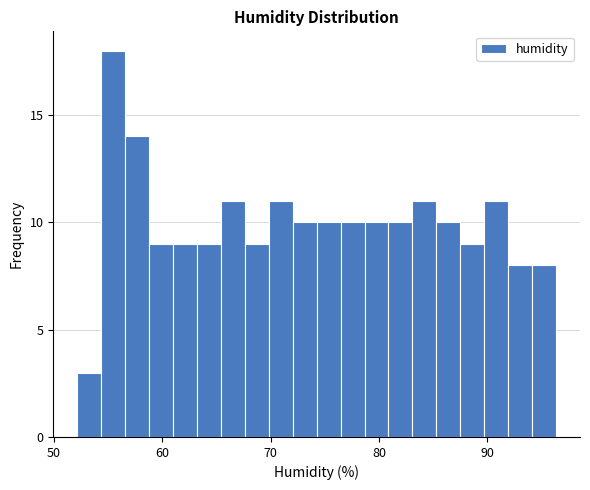

Around what value on the x-axis is the tallest bar? Give the approximate position of its centre, as read against the axis.

55